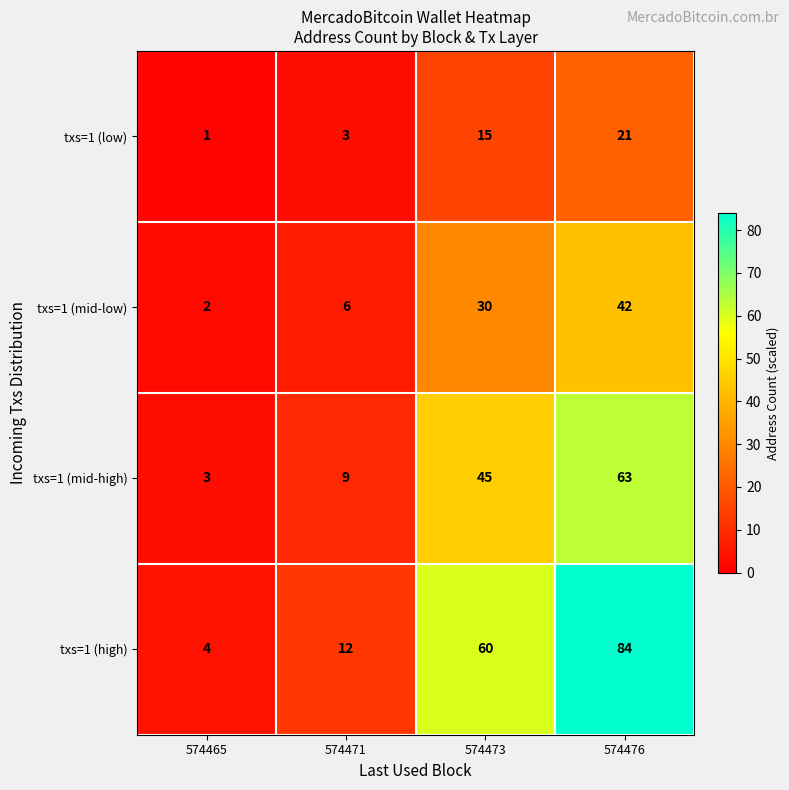

Reading left to right, list all the values displayed in this chart.

txs=1 (low): 574465=1	574471=3	574473=15	574476=21
txs=1 (mid-low): 574465=2	574471=6	574473=30	574476=42
txs=1 (mid-high): 574465=3	574471=9	574473=45	574476=63
txs=1 (high): 574465=4	574471=12	574473=60	574476=84